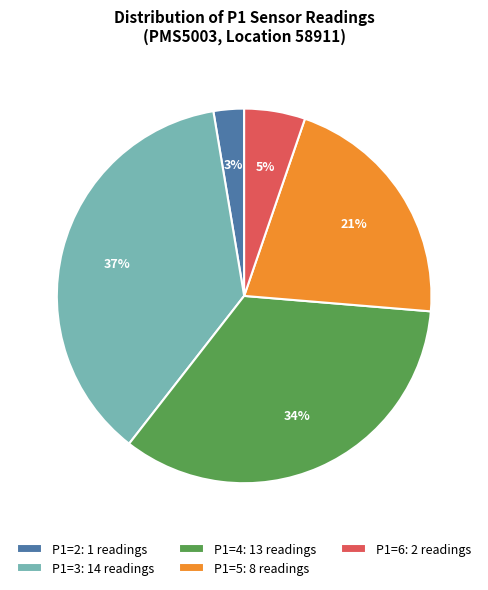

To the nearest percent, what is the difference between the largest and smallest slice percentages?

34%